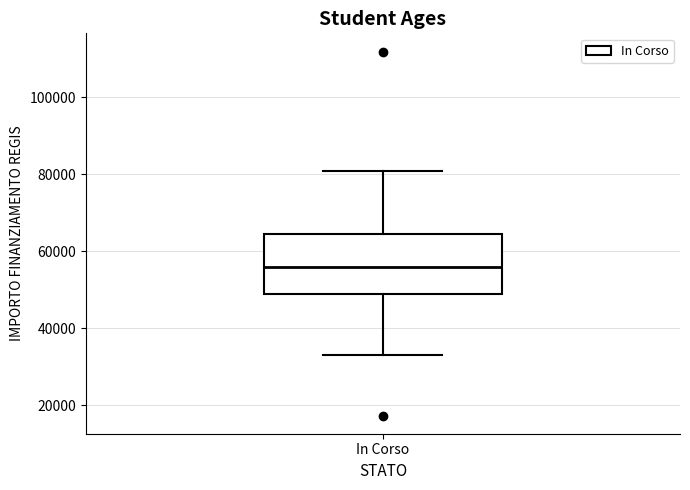

Read this box plot against the y-axis: the position of the median line, the range covered by the box, and the ends of both whiskers. The values are not printed on the chart, so give them approximately, as read against the axis.

median 56000, box 50000 to 64000, whiskers 32000 to 80000